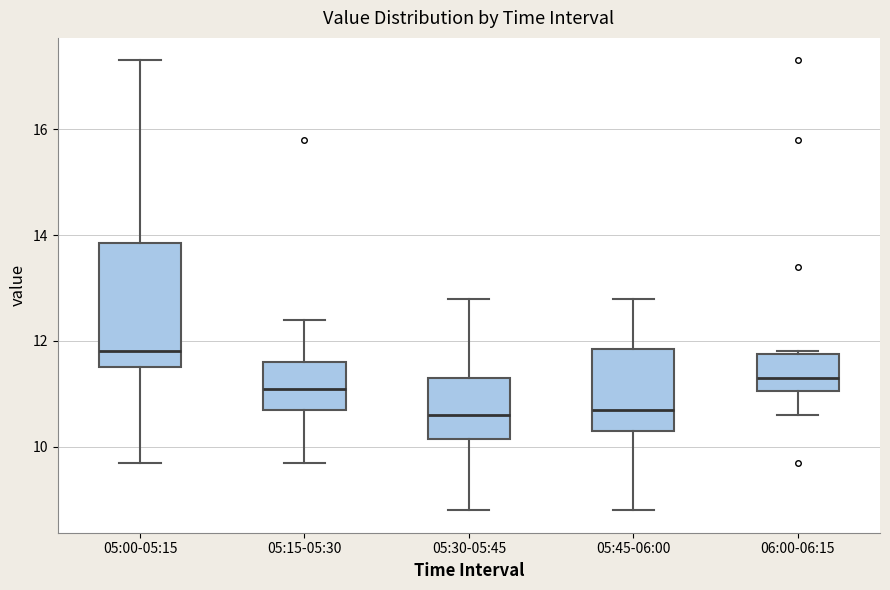

Which box is the tallest, from its lower edge to its upper edge?

05:00-05:15